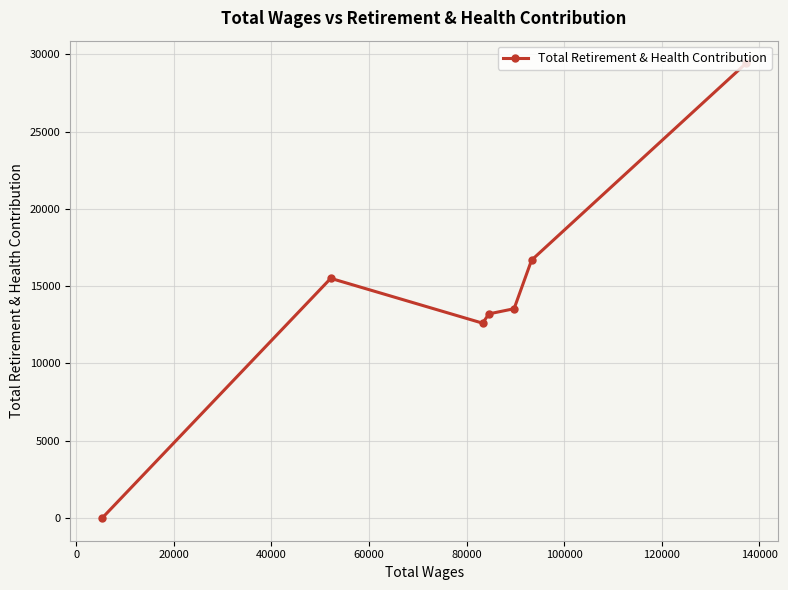

What is the difference between the maximum and minimum values?

29413